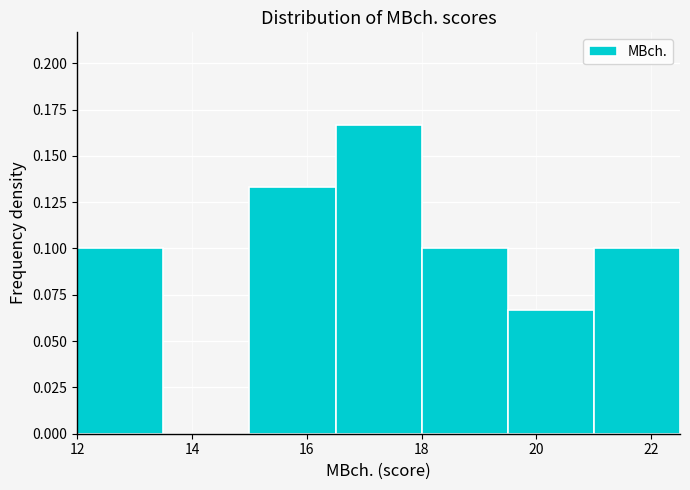

Reading left to right, transcribe this chart: for each bar, give the range it covers on the x-axis and its height. Neither the bar edges nor the heights are printed on the chart, so give them approximately, as read against the axes.

12.0 to 13.5: 0.100
13.5 to 15.0: 0
15.0 to 16.5: 0.135
16.5 to 18.0: 0.165
18.0 to 19.5: 0.100
19.5 to 21.0: 0.065
21.0 to 22.5: 0.100